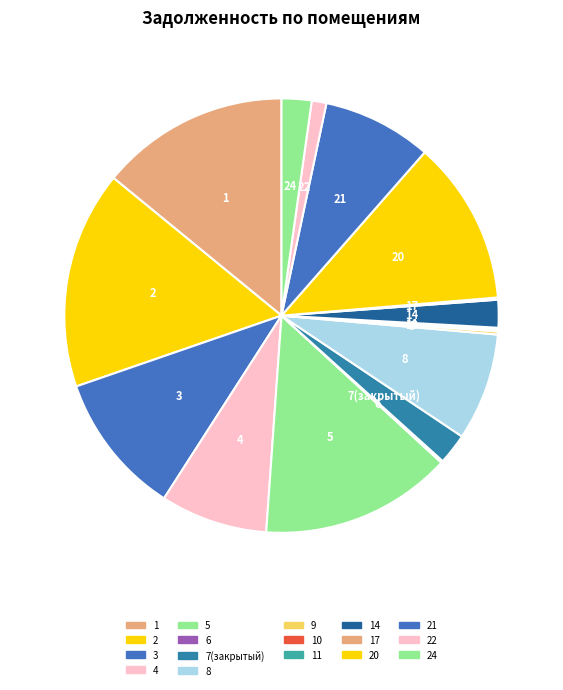

Is the sum of 1 and 2 greater than half?

No